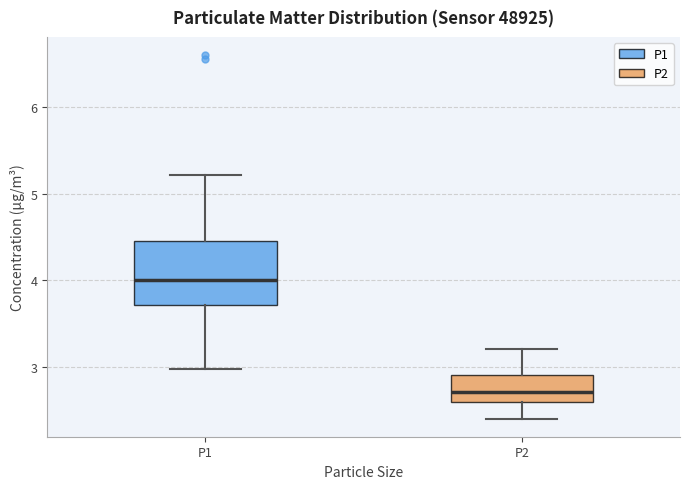

Where is the upper edge of the box for P1 on the y-axis? The values are not printed on the chart, so give them approximately, as read against the axis.

4.5